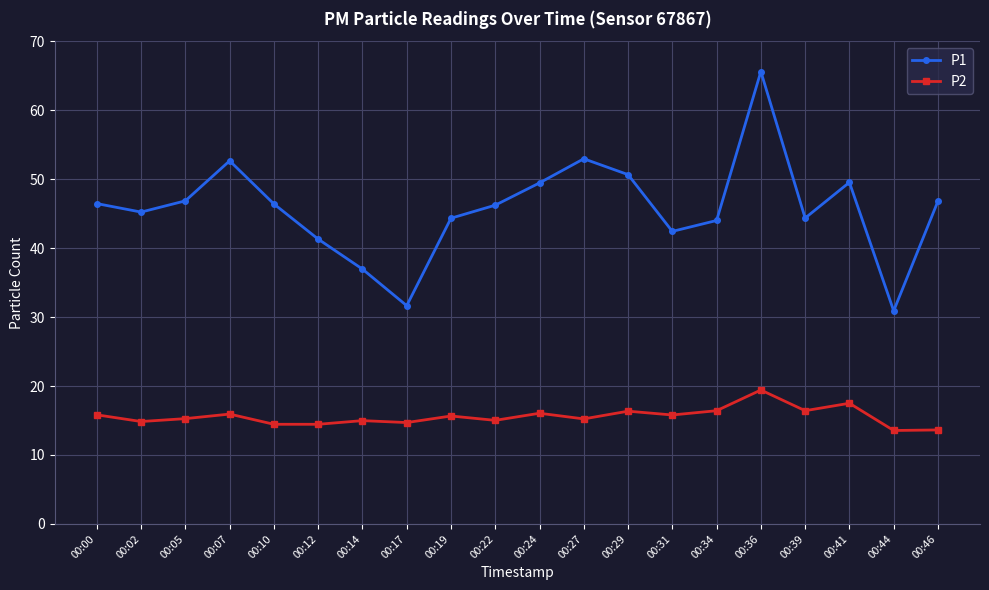

Which series has the largest range (max minus min)?

P1